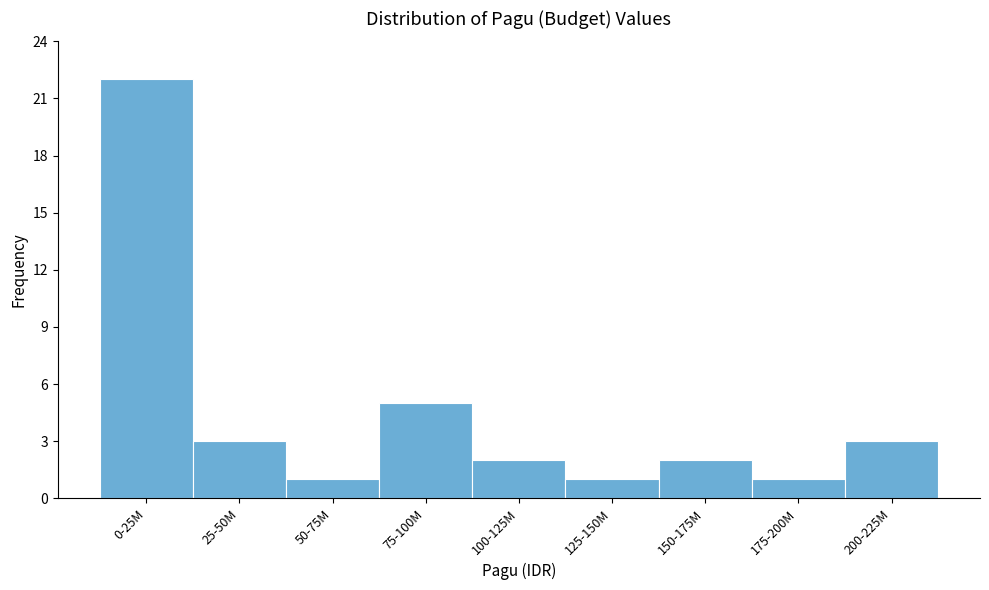

Reading left to right, what are all the values shown in this chart?

22	3	1	5	2	1	2	1	3